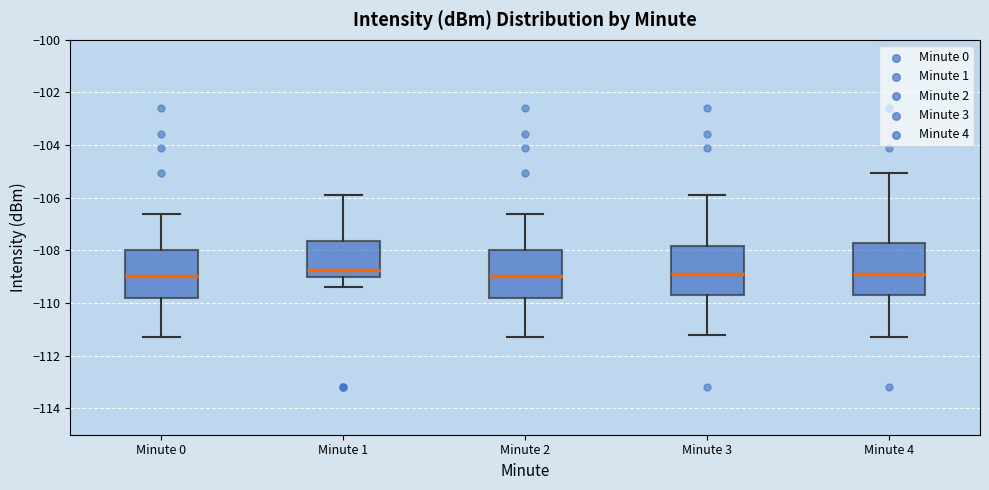

Where does the lower whisker of the box for Minute 2 end on the y-axis? The values are not printed on the chart, so give them approximately, as read against the axis.

-111.4